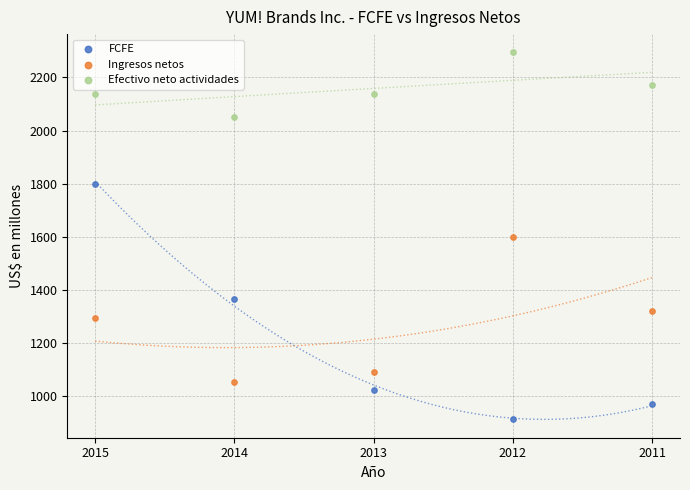

What are all the series names shown in the legend?

FCFE, Ingresos netos, Efectivo neto actividades